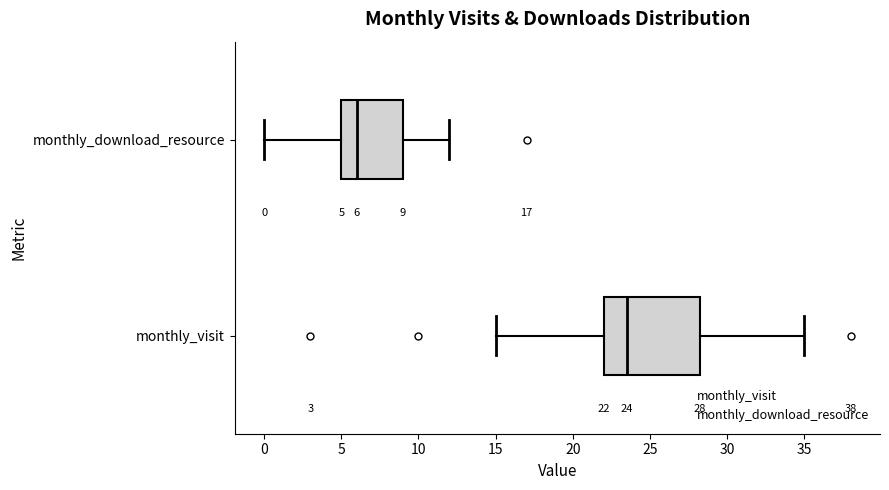

Which box is the widest, from its left edge to its right edge?

monthly_visit